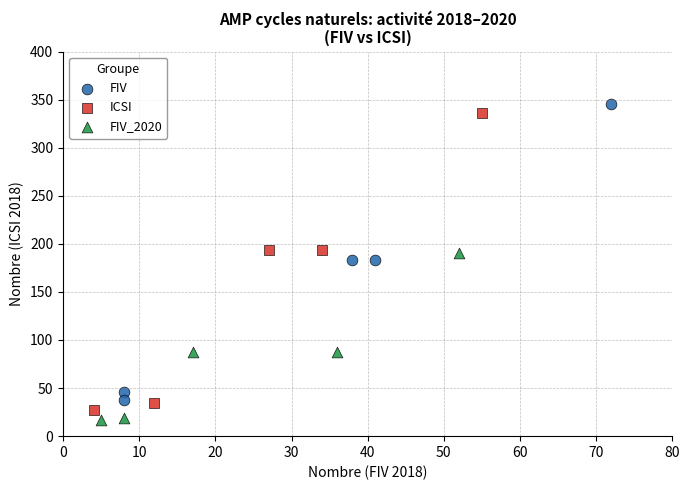

Which series contains the lowest Y value?

FIV_2020